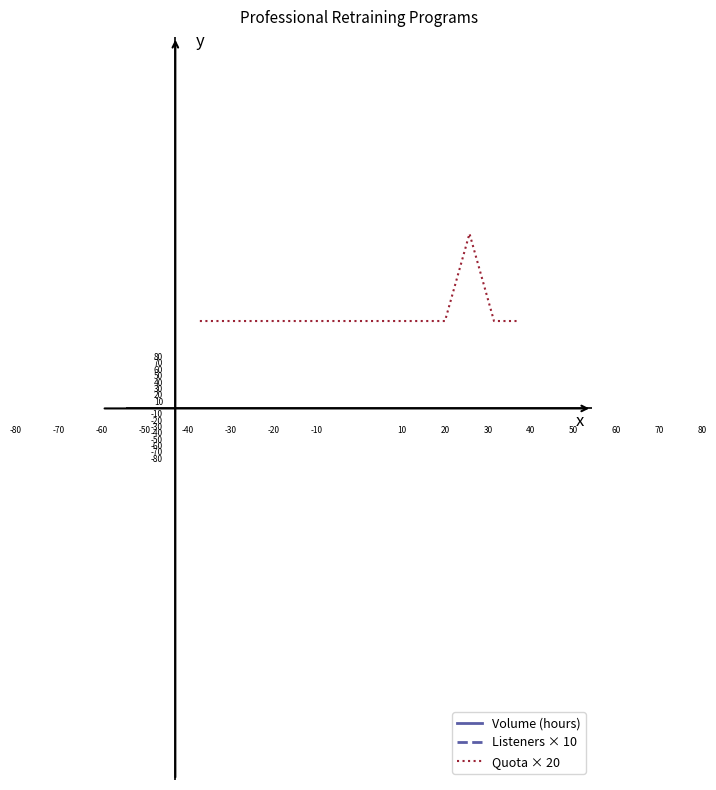

What is the maximum value for Quota × 20?

40